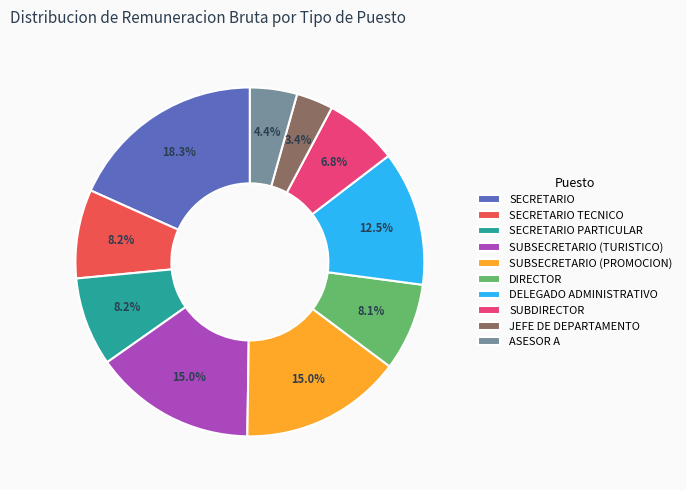

To the nearest percent, what portion does SECRETARIO TECNICO represent?

8%